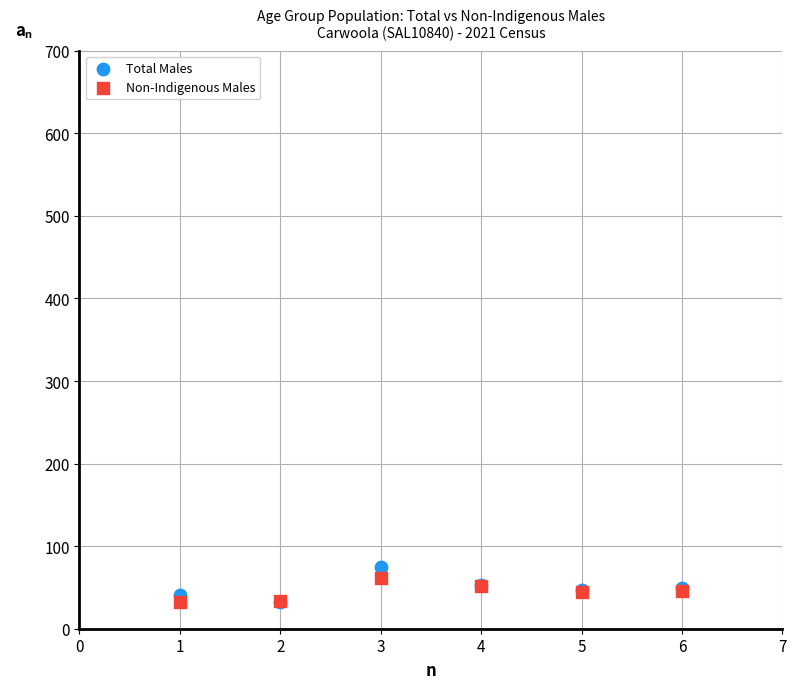

What are all the series names shown in the legend?

Total Males, Non-Indigenous Males